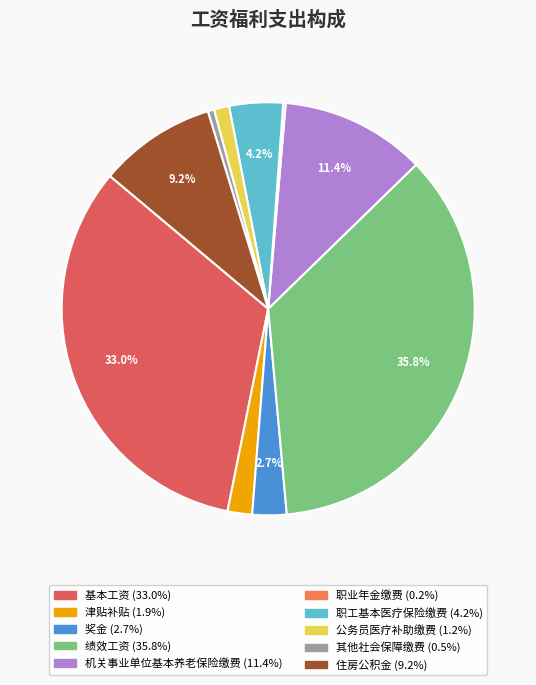

The 绩效工资 slice represents 21% of the pie. True or false?

False